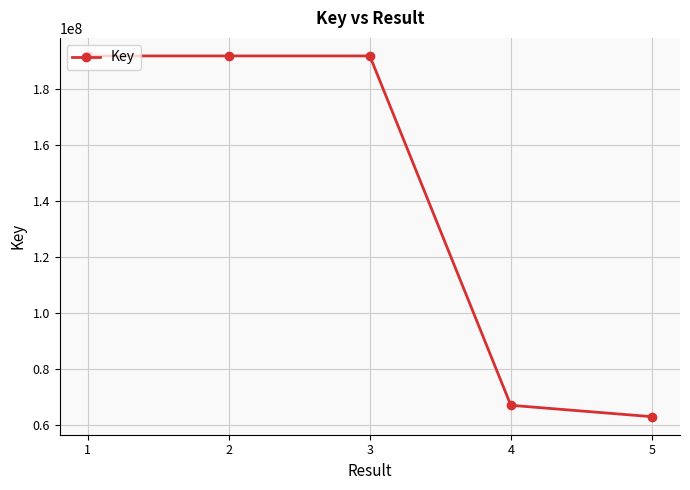

The value at 5 is 43540701. True or false?

False